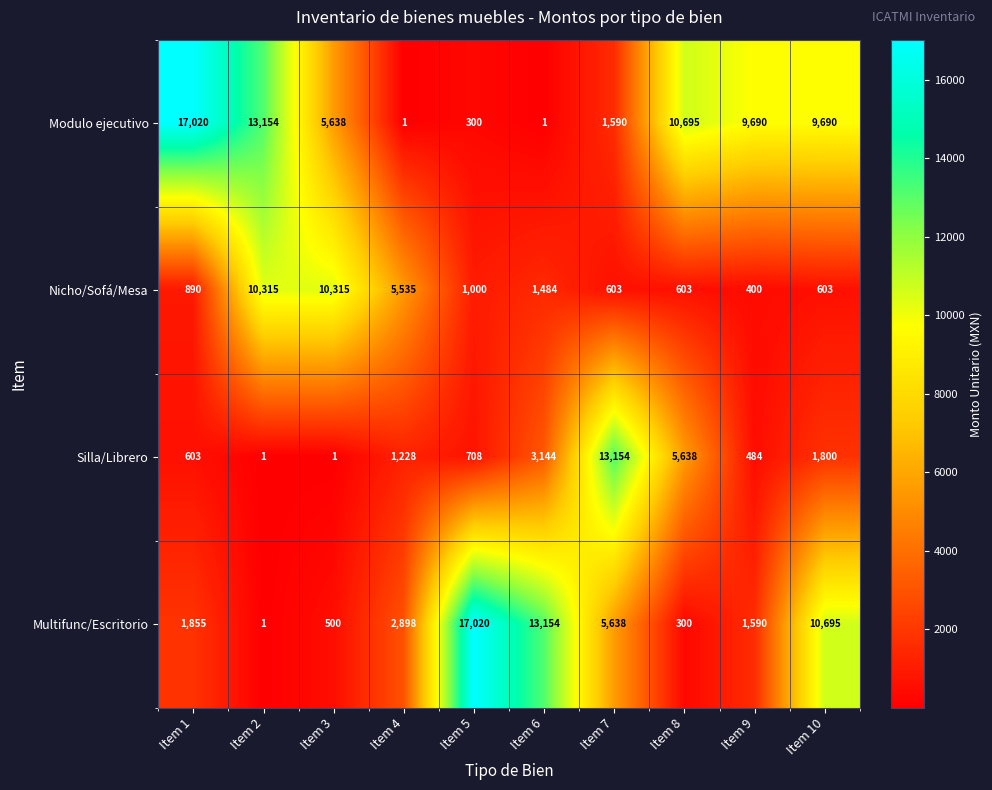

Between Item 5 and Item 6, which series saw the biggest shift?

Multifunc/Escritorio